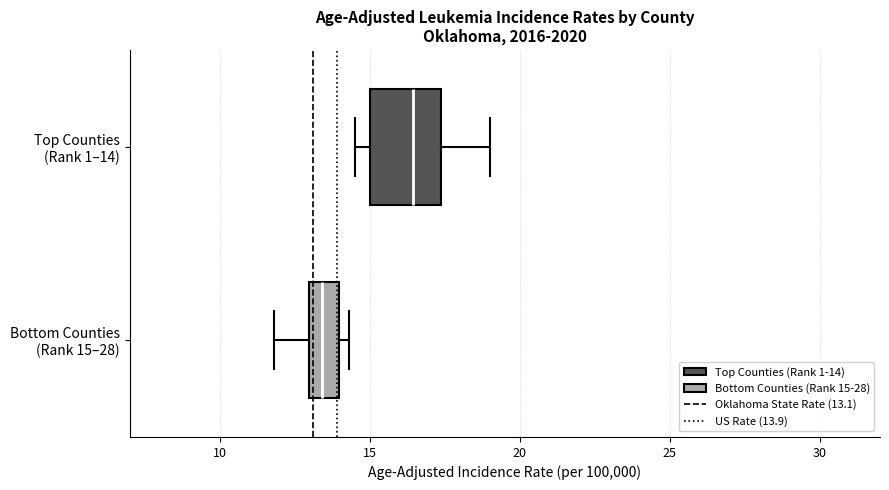

Reading bottom to top, transcribe this box plot: for each box, give where its median line is, the range the box spans, and where its two whiskers end, as read against the x-axis. The values are not printed on the chart, so give them approximately, as read against the axis.

Bottom Counties (Rank 15–28): median 13.5, box 13.0 to 14.0, whiskers 12.0 to 14.5
Top Counties (Rank 1–14): median 16.5, box 15.0 to 17.5, whiskers 14.5 to 19.0